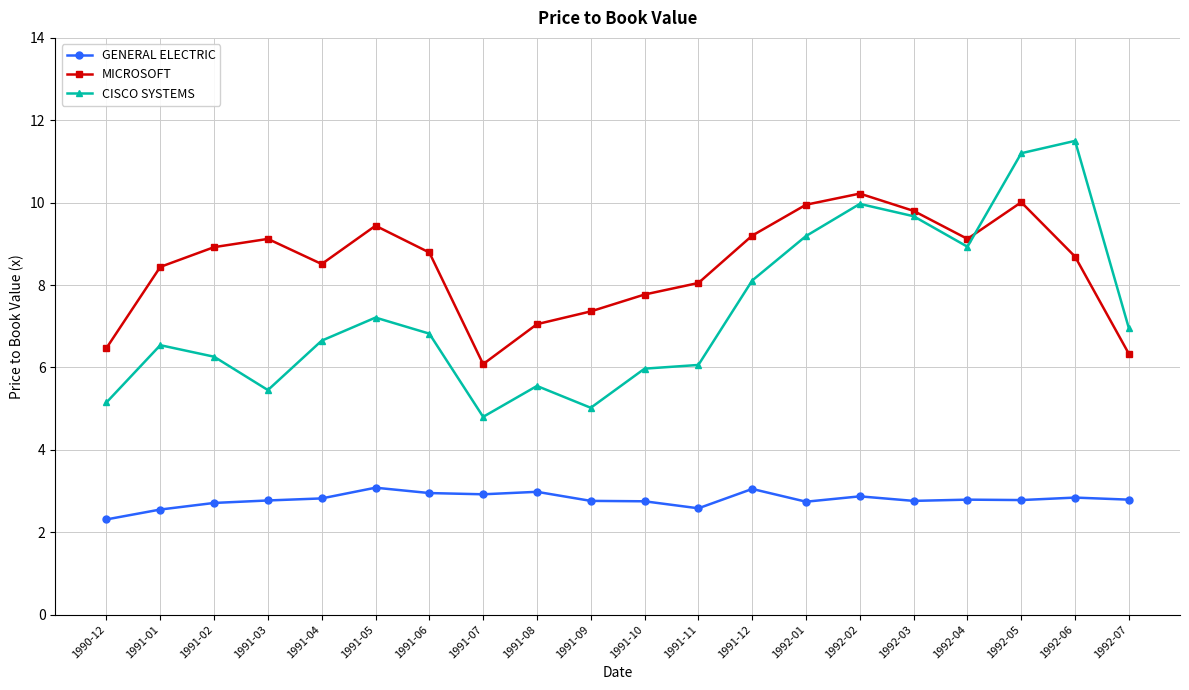

Where does the CISCO SYSTEMS series first go above 6?

1991-01